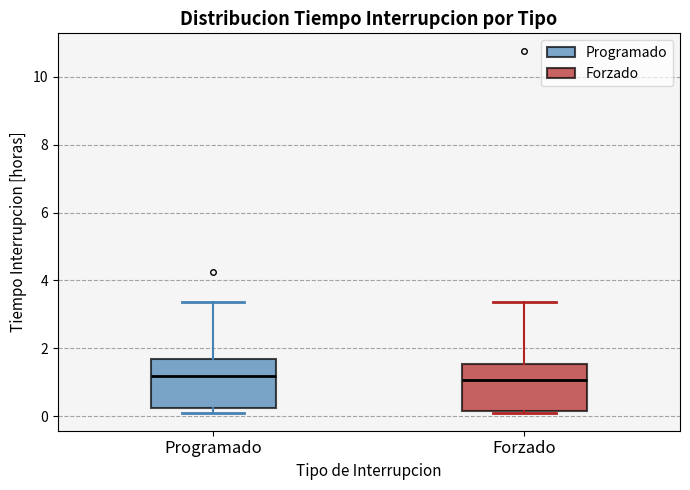

Reading left to right, read every box against the y-axis: the position of its median line, the range the box covers, and the ends of its whiskers. The values are not printed on the chart, so give them approximately, as read against the axis.

Programado: median 1.2, box 0.2 to 1.6, whiskers 0.2 (just below the box's lower edge) to 3.4
Forzado: median 1.0, box 0.2 to 1.6, whiskers 0.2 to 3.4